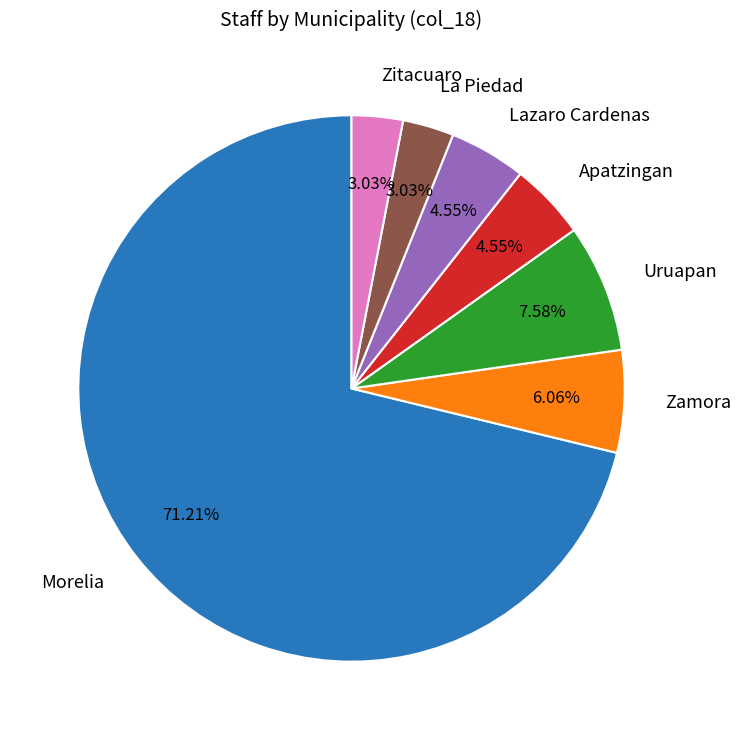

Is the sum of La Piedad and Zamora greater than half?

No